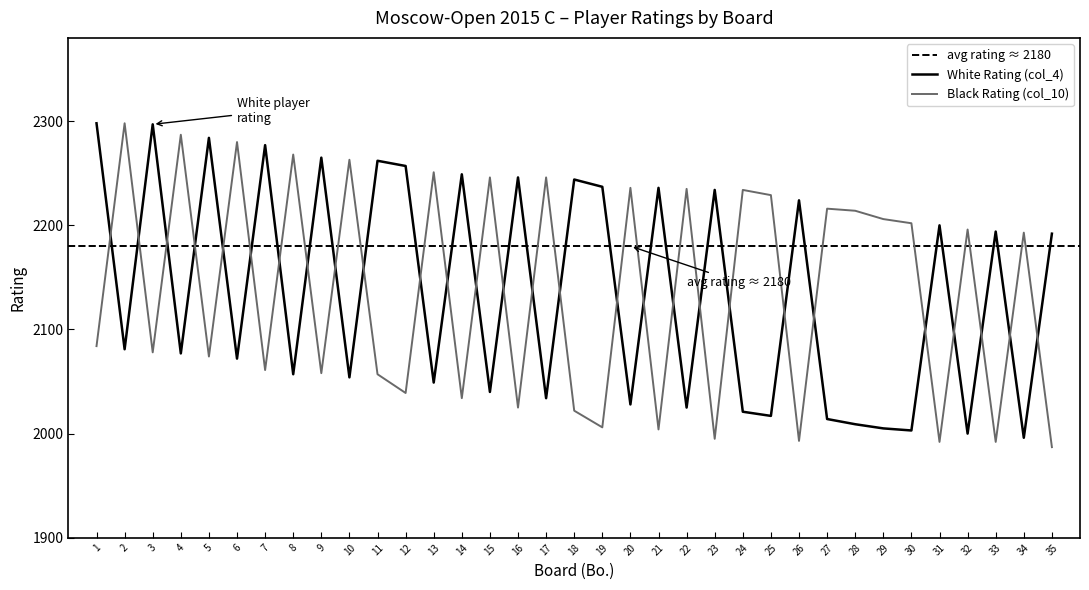

What are all the series names shown in the legend?

White Rating (col_4), Black Rating (col_10)